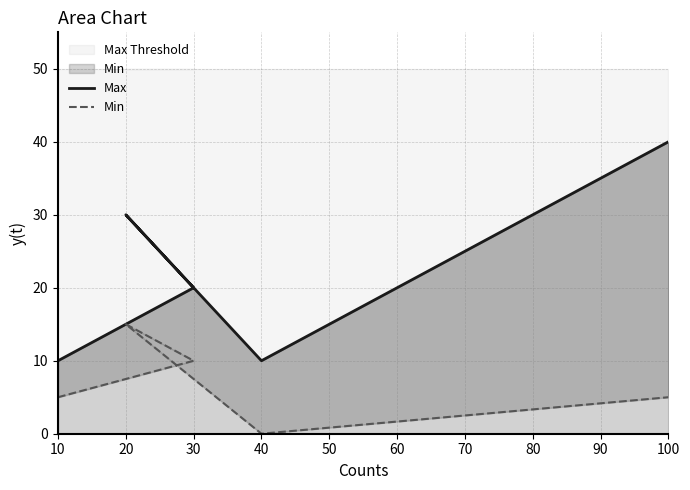

Reading left to right, list all the values displayed in this chart.

Max: 10	20	30	10	40
Min: 5	10	15	0	5